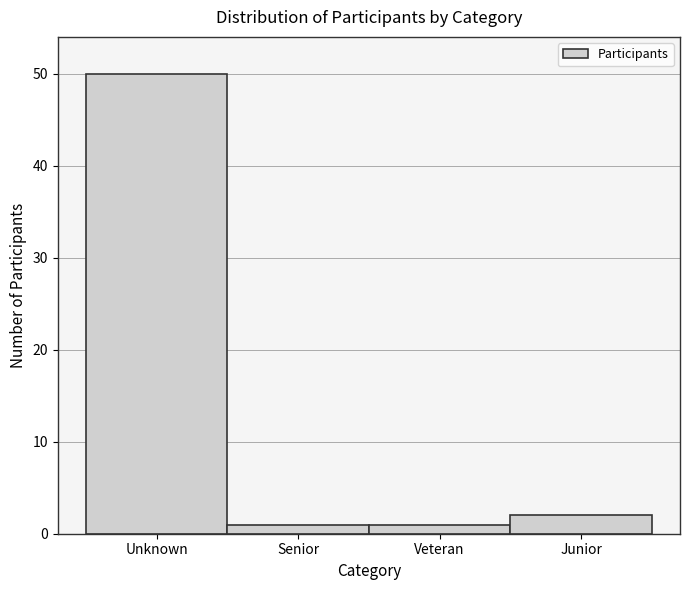

Reading left to right, what are all the values shown in this chart?

50	1	1	2